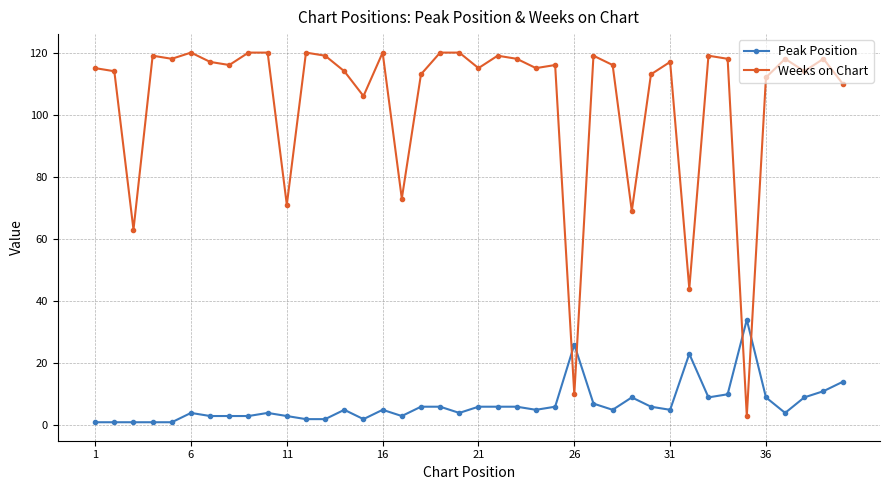

True or false: Weeks on Chart has more than 2 interior local peaks.

True